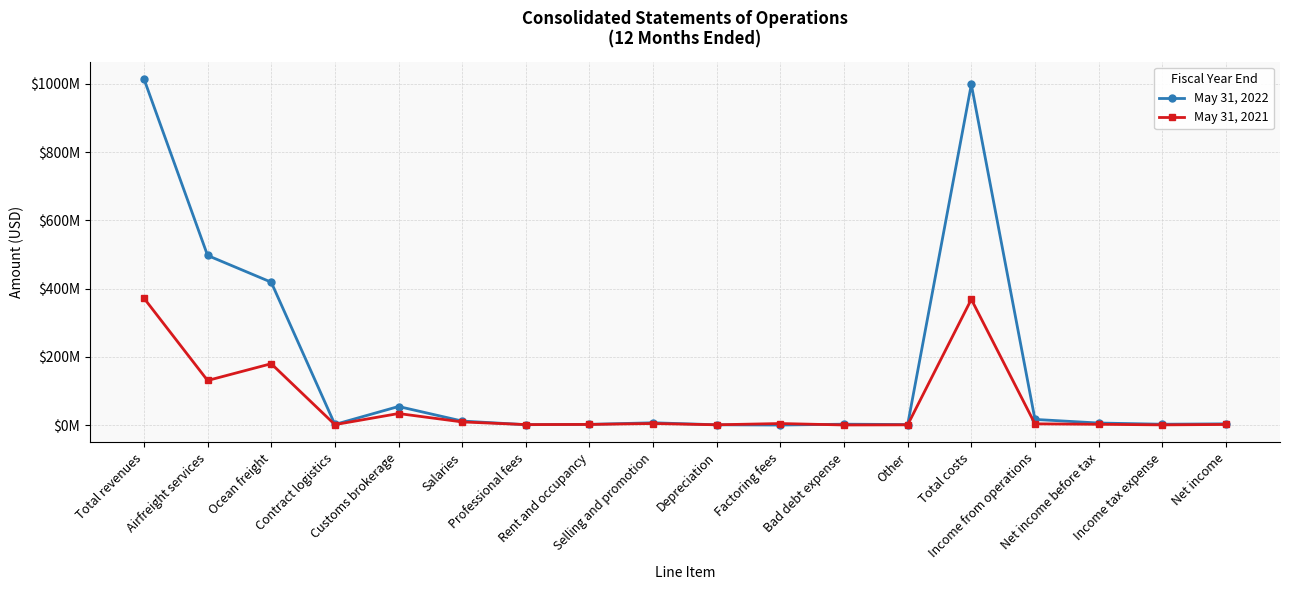

List the labels in order of May 31, 2021 value, smallest first.

Bad debt expense, Income tax expense, Other, Depreciation, Contract logistics, Professional fees, Net income, Rent and occupancy, Net income before tax, Income from operations, Factoring fees, Selling and promotion, Salaries, Customs brokerage, Airfreight services, Ocean freight, Total costs, Total revenues